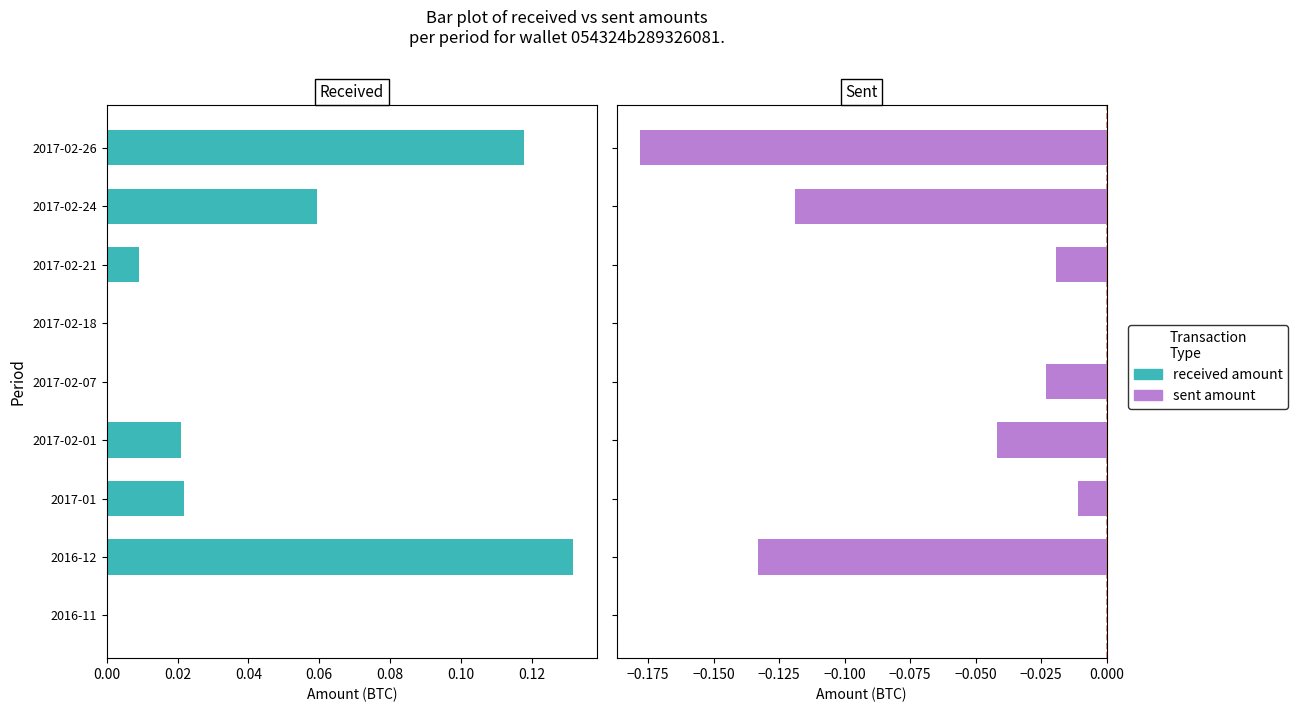

Between 2017-02-26 and 2017-01, which is larger?

2017-02-26